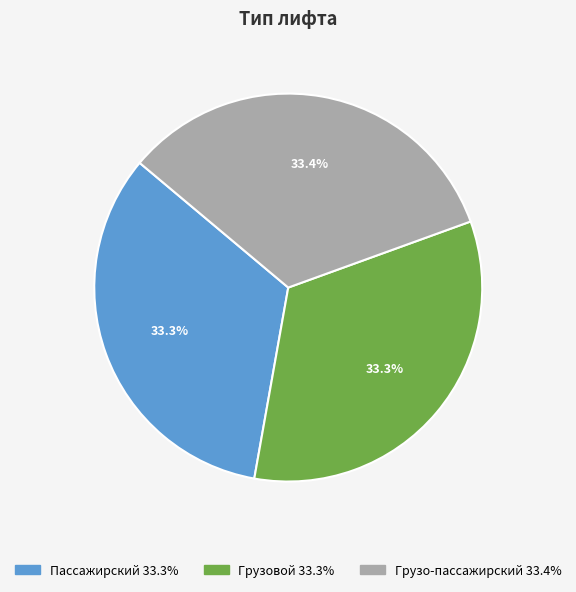

What percentage is the Грузо-пассажирский slice, to the nearest percent?

33%